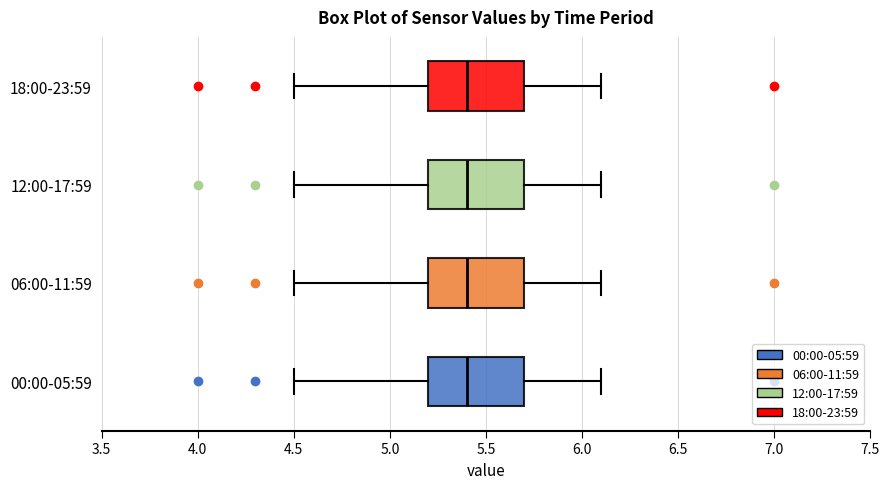

Reading bottom to top, transcribe this box plot: for each box, give where its median line is, the range the box spans, and where its two whiskers end, as read against the x-axis. The values are not printed on the chart, so give them approximately, as read against the axis.

00:00-05:59: median 5.4, box 5.2 to 5.7, whiskers 4.5 to 6.1
06:00-11:59: median 5.4, box 5.2 to 5.7, whiskers 4.5 to 6.1
12:00-17:59: median 5.4, box 5.2 to 5.7, whiskers 4.5 to 6.1
18:00-23:59: median 5.4, box 5.2 to 5.7, whiskers 4.5 to 6.1